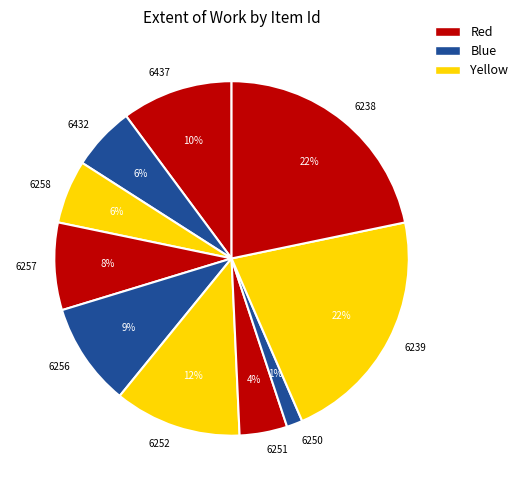

To the nearest percent, what percentage of the pie is 6437?

10%